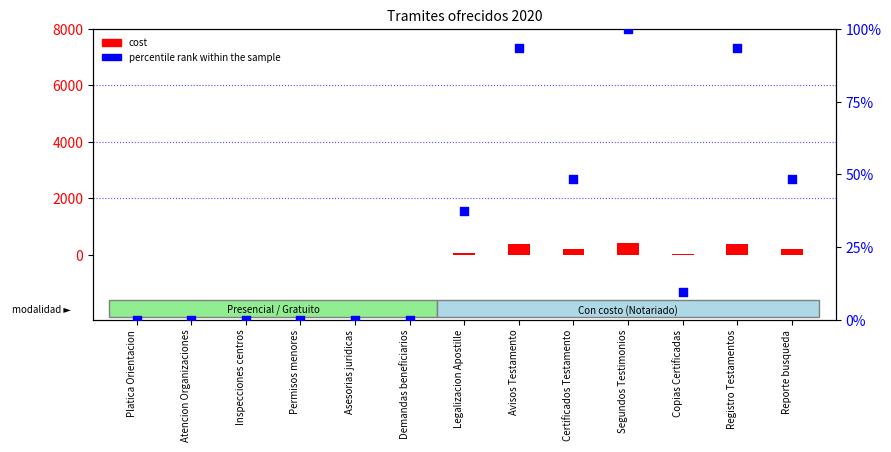

Is the value of cost at Legalizacion Apostille greater than the value of percentile rank within the sample at Certificados Testamento?

Yes